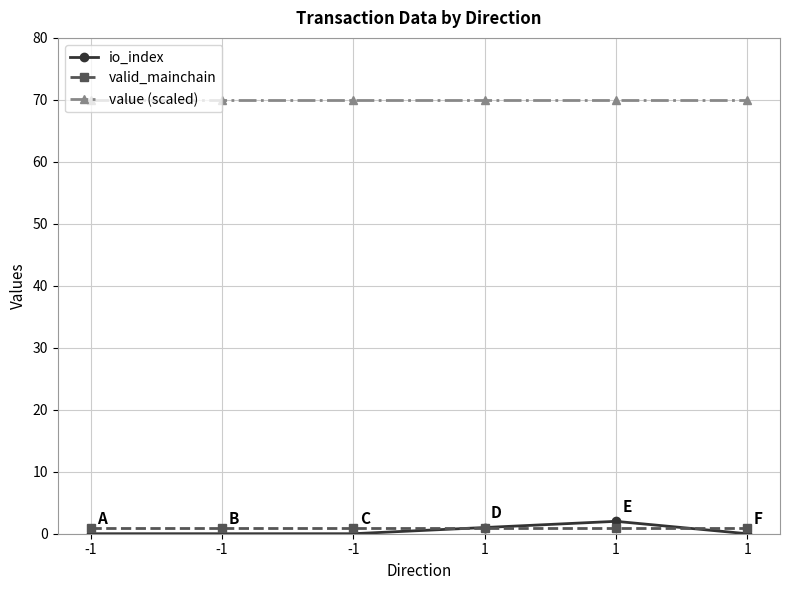

What is the sum of the valid_mainchain values at -1 and 1?

2